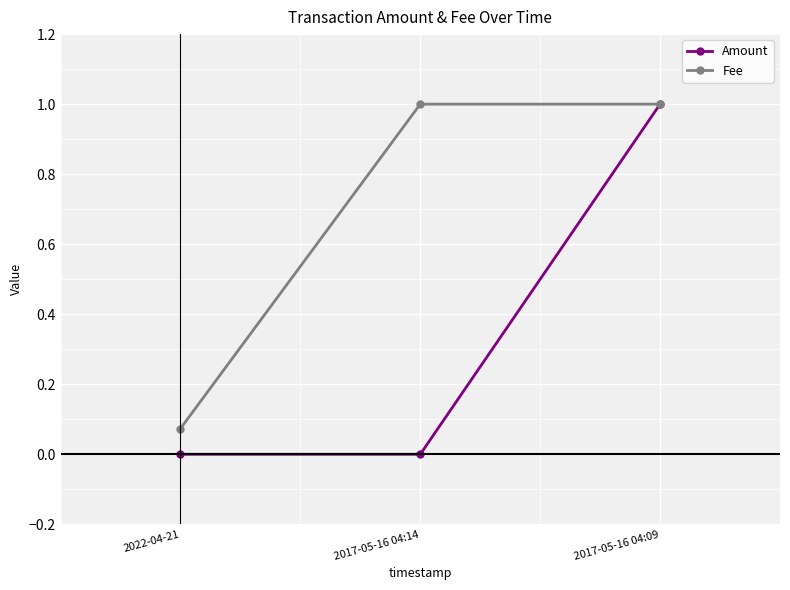

What position from the left is 2017-05-16 04:14?

2